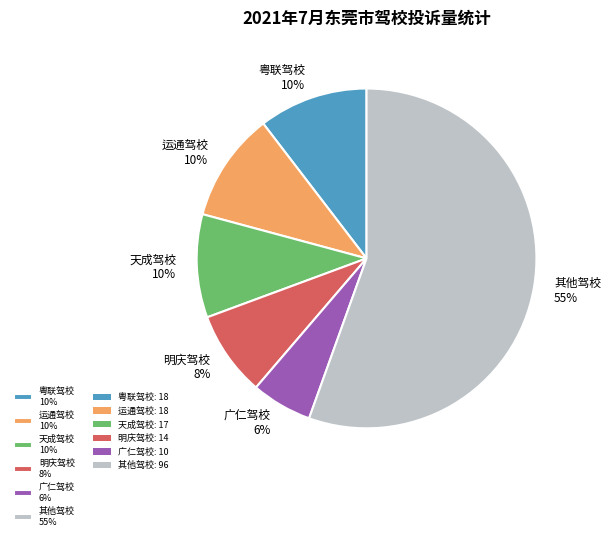

Which slice is the smallest?

广仁驾校 6%